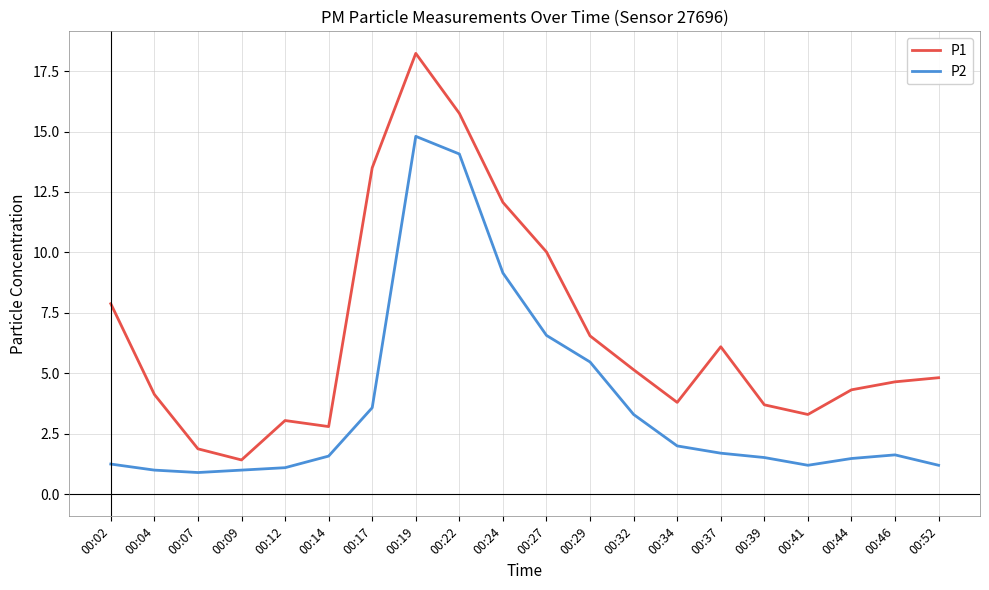

True or false: P2 and P1 intersect in this chart.

False